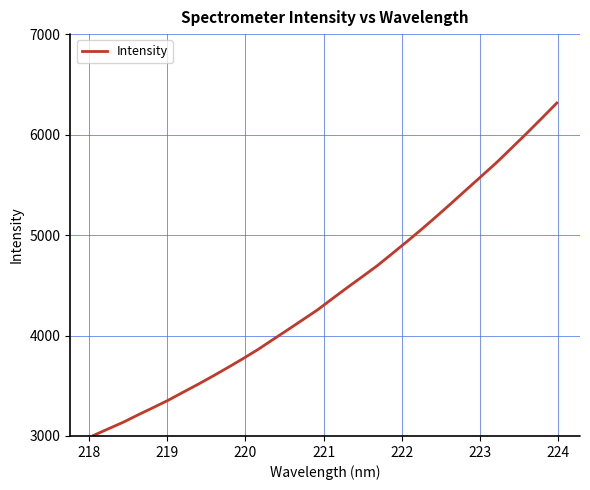

What is the greatest value displayed?

6314.4